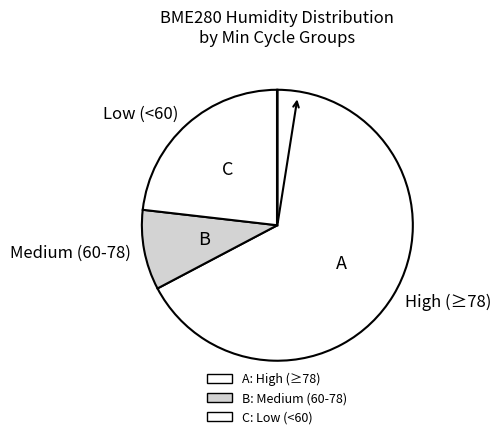

What is the largest slice in the pie chart?

A